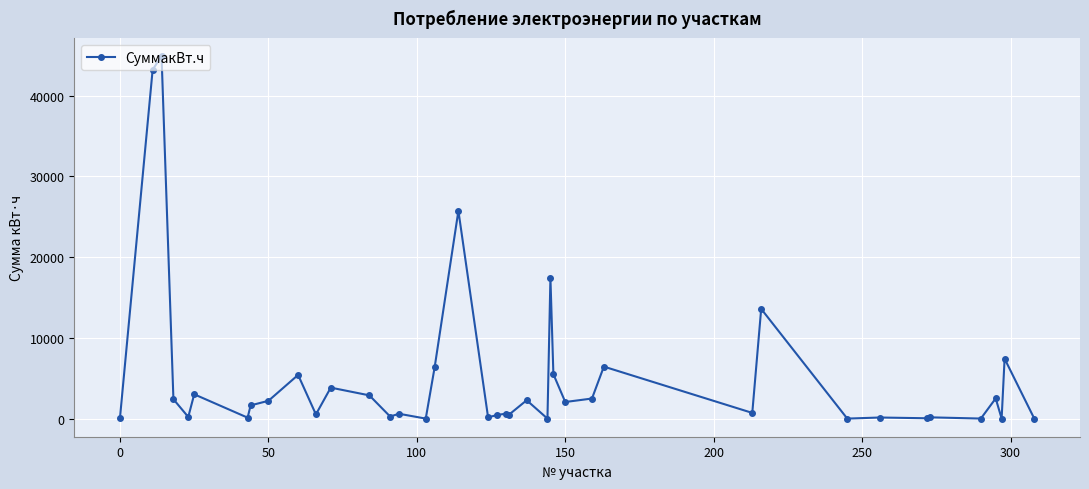

What is the maximum value shown in the chart?

44879.1